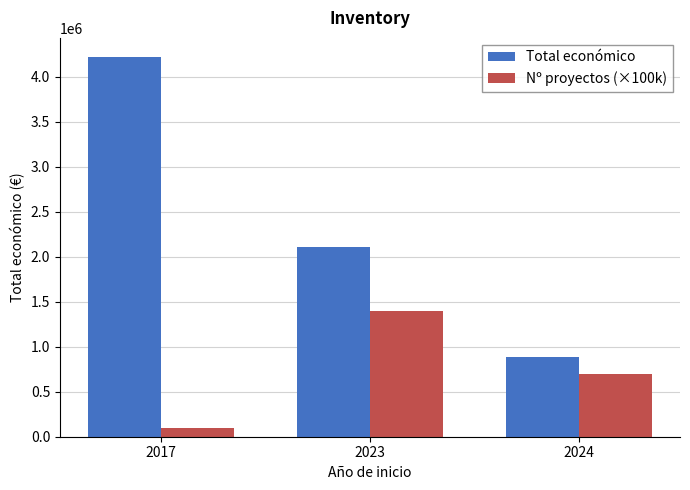

List the series in order of their peak value, highest first.

Total económico, Nº proyectos (×100k)